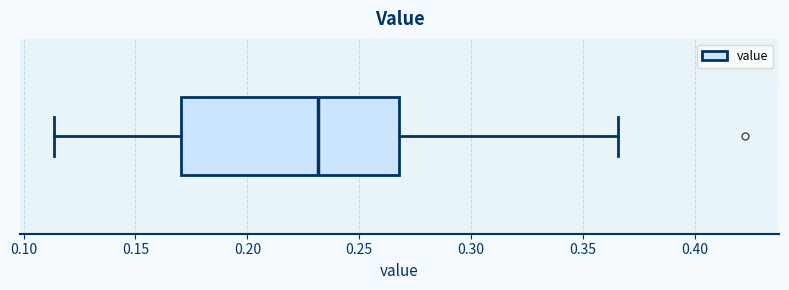

Transcribe this box plot: give where the median line is, the range the box spans, and where the two whiskers end, as read against the x-axis. The values are not printed on the chart, so give them approximately, as read against the axis.

median 0.230, box 0.170 to 0.270, whiskers 0.115 to 0.365